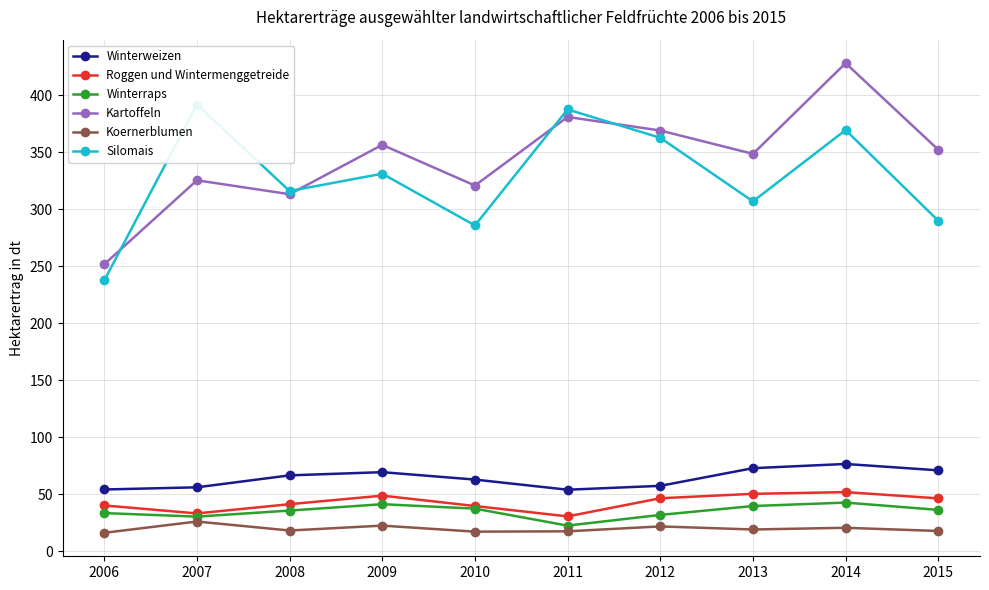

Reading right to left, extract all data points from this chart.

Winterweizen: 2015=70.8	2014=76.4	2013=72.7	2012=57.2	2011=53.8	2010=62.7	2009=69.2	2008=66.4	2007=55.9	2006=54.0
Roggen und Wintermenggetreide: 2015=46.2	2014=51.7	2013=50.2	2012=46.3	2011=30.4	2010=39.5	2009=48.6	2008=41.1	2007=33.0	2006=40.0
Winterraps: 2015=36.1	2014=42.5	2013=39.5	2012=31.7	2011=22.3	2010=37.2	2009=41.1	2008=35.5	2007=30.2	2006=33.3
Kartoffeln: 2015=352.1	2014=428.1	2013=348.5	2012=369.0	2011=380.9	2010=320.7	2009=356.4	2008=313.1	2007=325.3	2006=251.6
Koernerblumen: 2015=17.6	2014=20.4	2013=18.9	2012=21.6	2011=17.3	2010=17.0	2009=22.3	2008=18.0	2007=25.9	2006=16.0
Silomais: 2015=289.8	2014=369.4	2013=306.8	2012=362.6	2011=387.5	2010=285.7	2009=331.1	2008=315.9	2007=391.8	2006=237.4